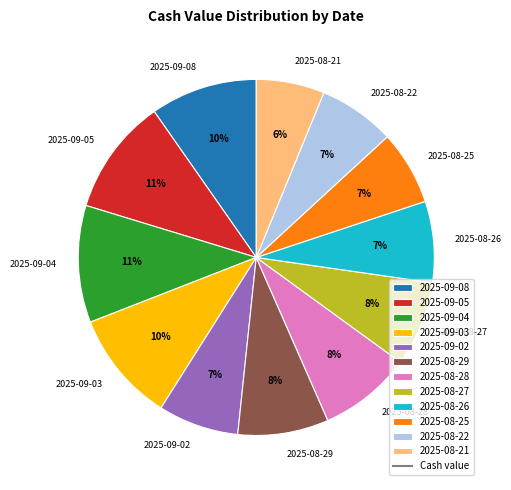

Is there any slice that represents more than half of the pie?

No